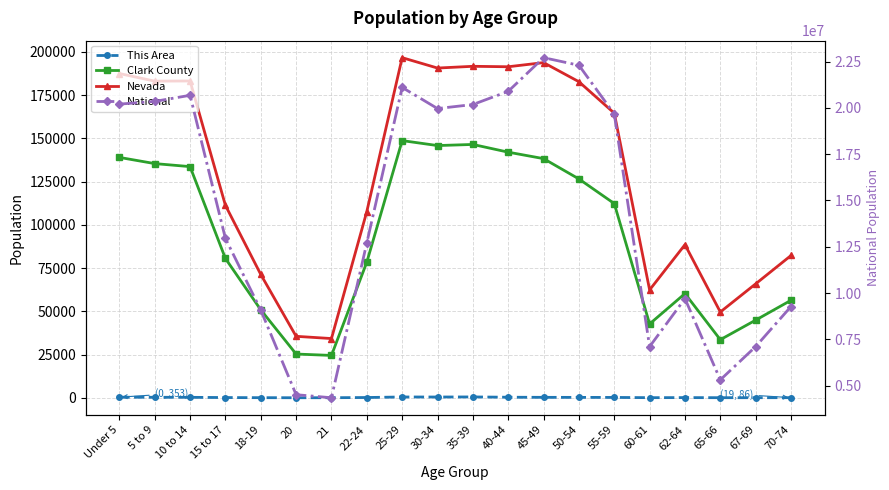

In Nevada, how many points are higher than both neighbors (excluding endpoints)?

5